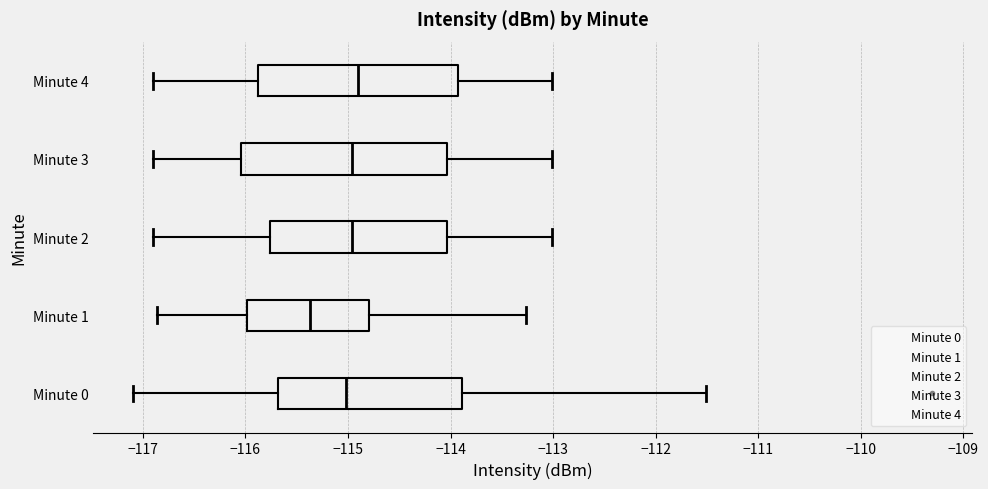

Which box has the furthest to the left median line?

Minute 1